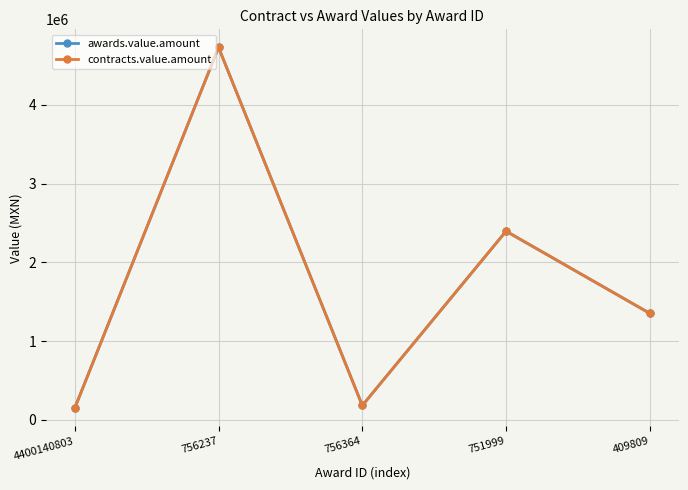

Where does the awards.value.amount series first go above 1352220?

756237